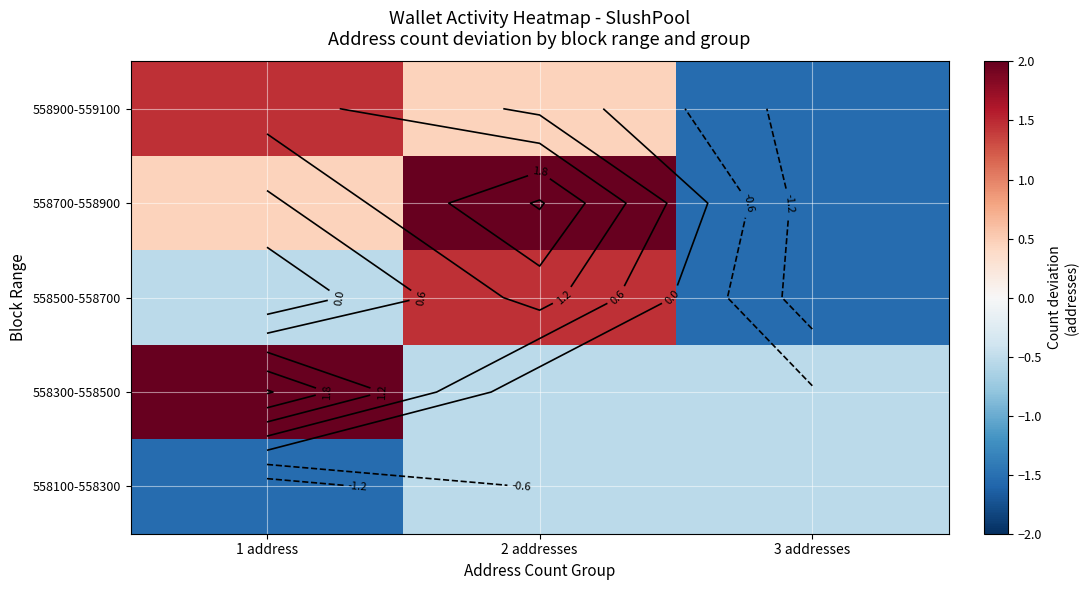

What is the sum of all 558100-558300 values?

-2.6